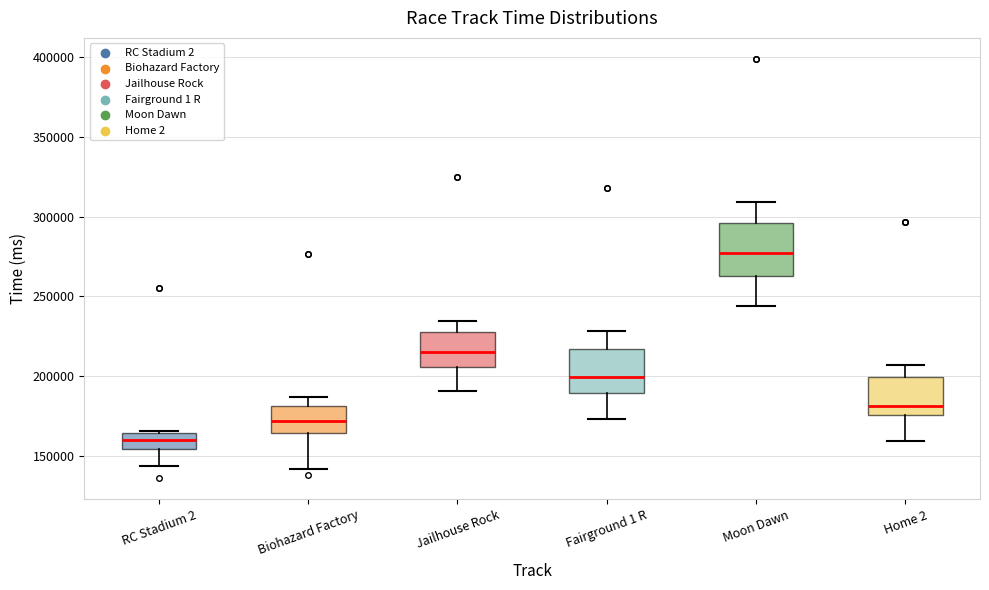

Where is the lower edge of the box for Moon Dawn on the y-axis? The values are not printed on the chart, so give them approximately, as read against the axis.

265000